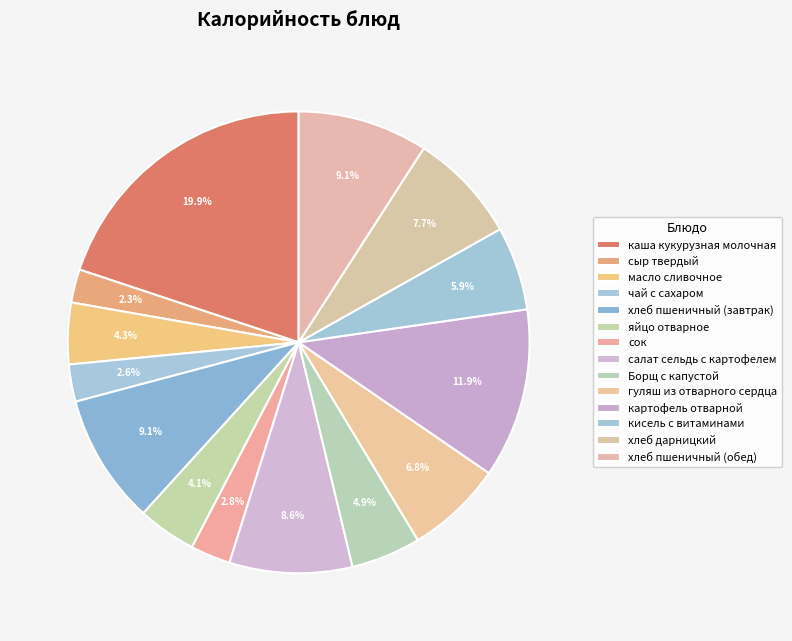

Is there any slice that represents more than half of the pie?

No